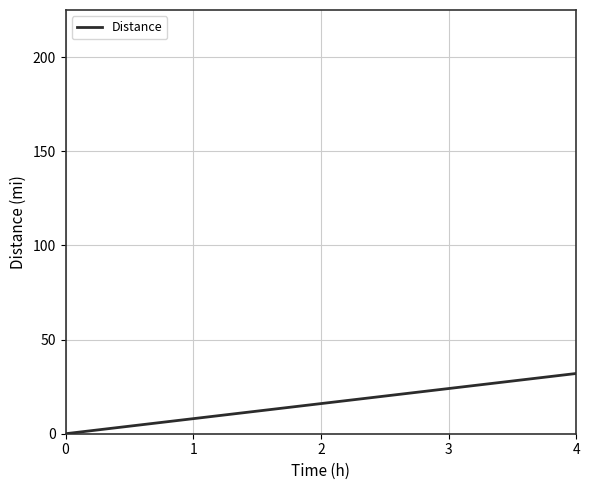

How many lines are shown in the chart?

1